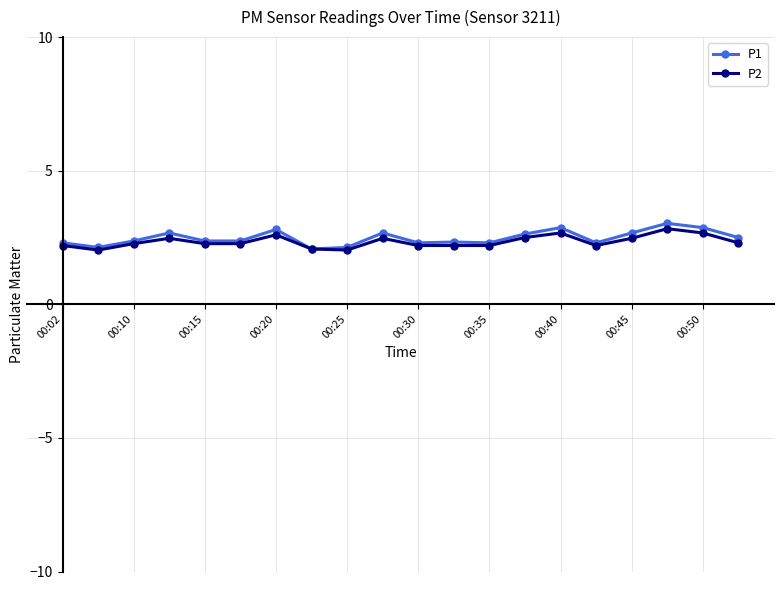

What are all the series names shown in the legend?

P1, P2